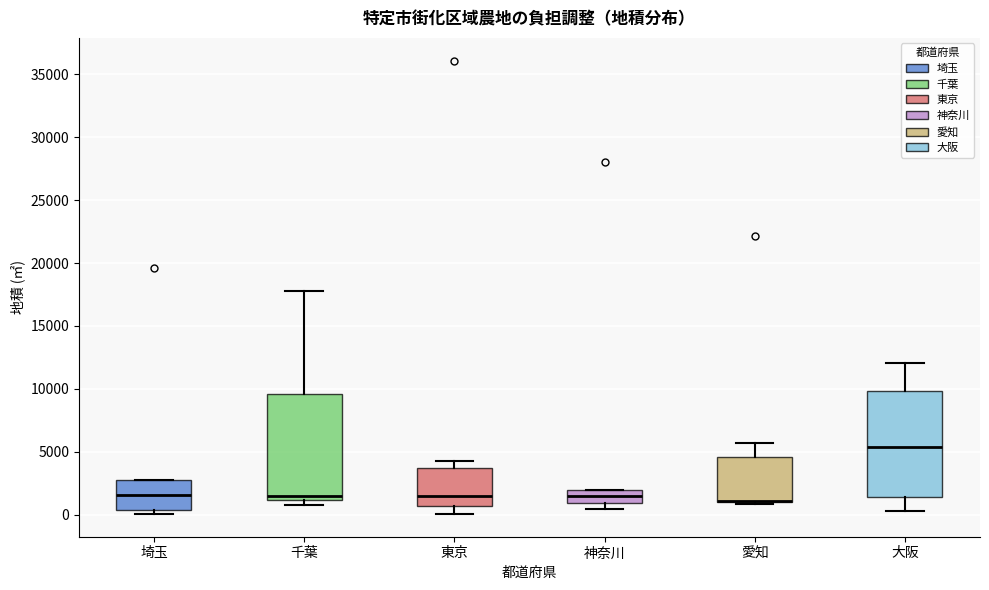

Reading left to right, read every box against the y-axis: the position of its median line, the range the box covers, and the ends of its whiskers. The values are not printed on the chart, so give them approximately, as read against the axis.

埼玉: median 1500, box 500 to 2500, whiskers 0 to 3000
千葉: median 1500, box 1000 to 9500, whiskers 1000 (just below the box's lower edge) to 18000
東京: median 1500, box 500 to 3500, whiskers 0 to 4500
神奈川: median 1500, box 1000 to 2000, whiskers 500 to 2000
愛知: median 1000 (drawn on the box's lower edge), box 1000 to 4500, whiskers 1000 (just below the box's lower edge) to 5500
大阪: median 5500, box 1500 to 10000, whiskers 500 to 12000